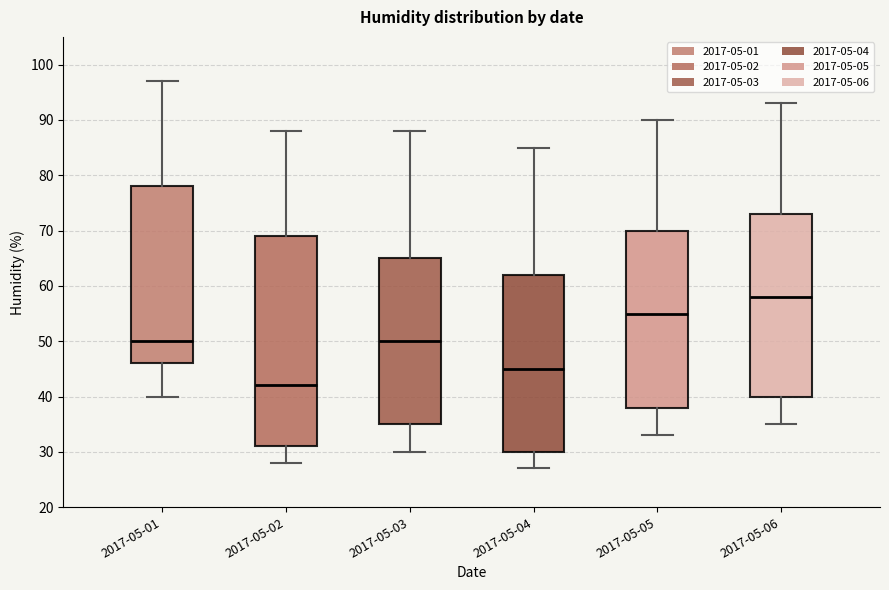

Where does the upper whisker of the box for 2017-05-03 end on the y-axis? The values are not printed on the chart, so give them approximately, as read against the axis.

88